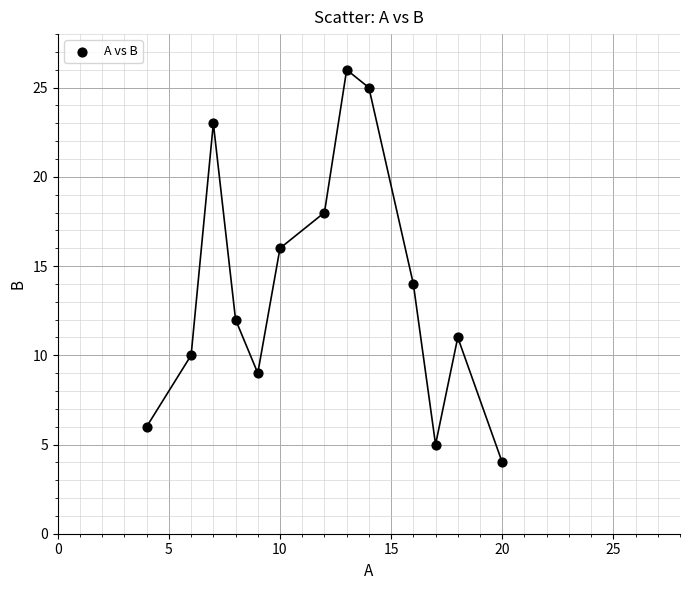

What is the range of X values (max minus min)?

16